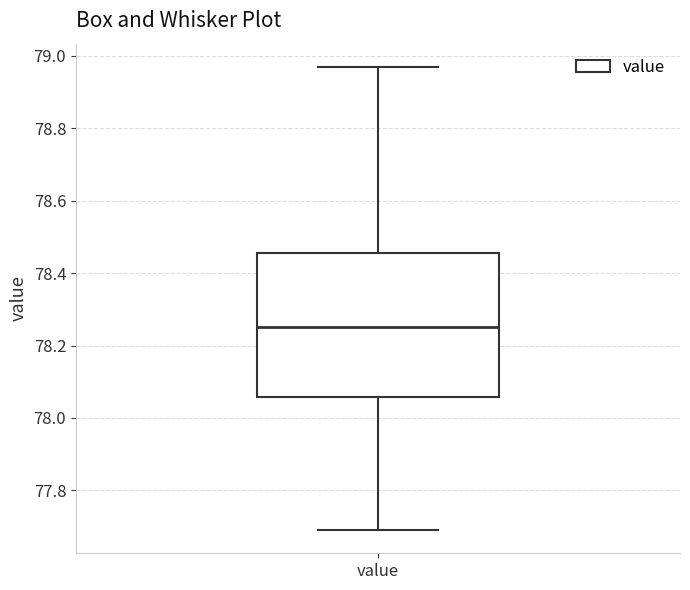

Read this box plot against the y-axis: the position of the median line, the range covered by the box, and the ends of both whiskers. The values are not printed on the chart, so give them approximately, as read against the axis.

median 78.26, box 78.06 to 78.46, whiskers 77.70 to 78.98